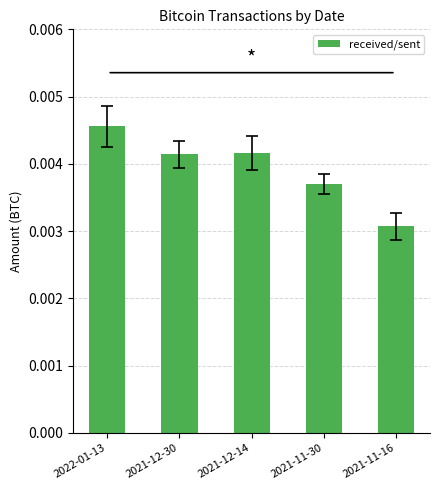

What is the label of the 2nd bar from the left?

2021-12-30